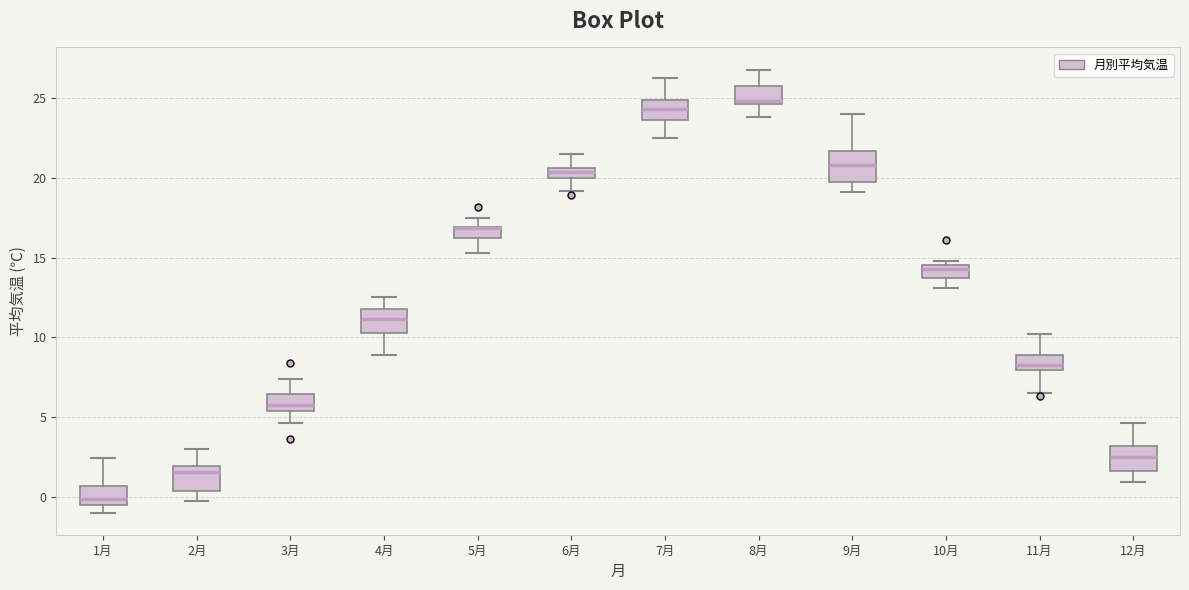

Where is the lower edge of the box for 2月 on the y-axis? The values are not printed on the chart, so give them approximately, as read against the axis.

0.5